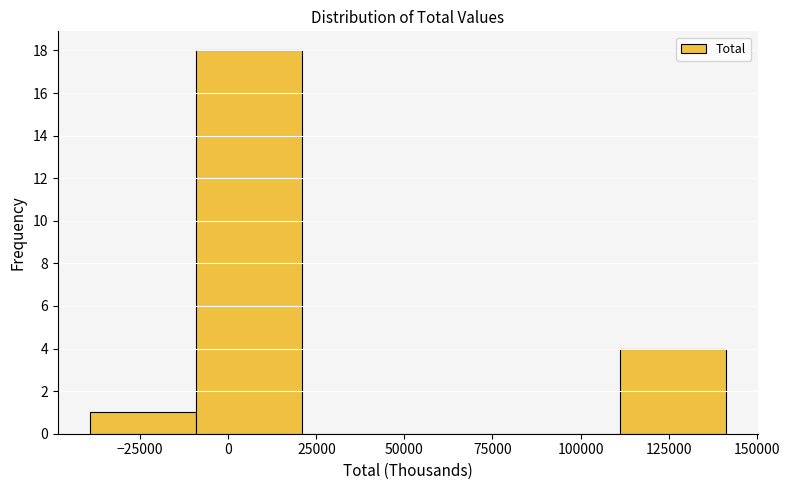

Reading left to right, transcribe this chart: for each bar, give the range it covers on the x-axis and its height. Neither the bar edges nor the heights are printed on the chart, so give them approximately, as read against the axes.

-40000 to -10000: 1
-10000 to 20000: 18
20000 to 50000: 0
50000 to 80000: 0
80000 to 110000: 0
110000 to 140000: 4